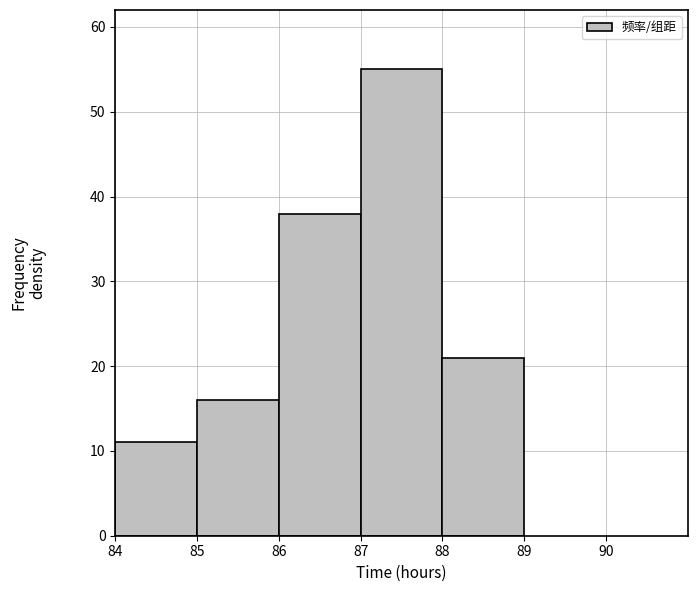

Over which range of the x-axis is the bar tallest?

87 to 88